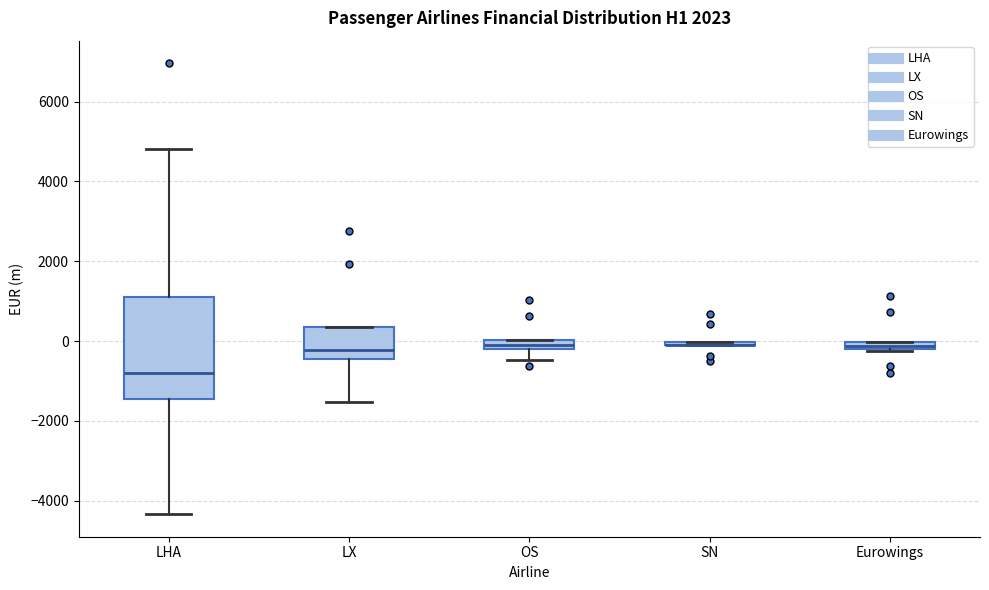

Comparing the boxes themselves (not the whiskers), which one is the tallest?

LHA